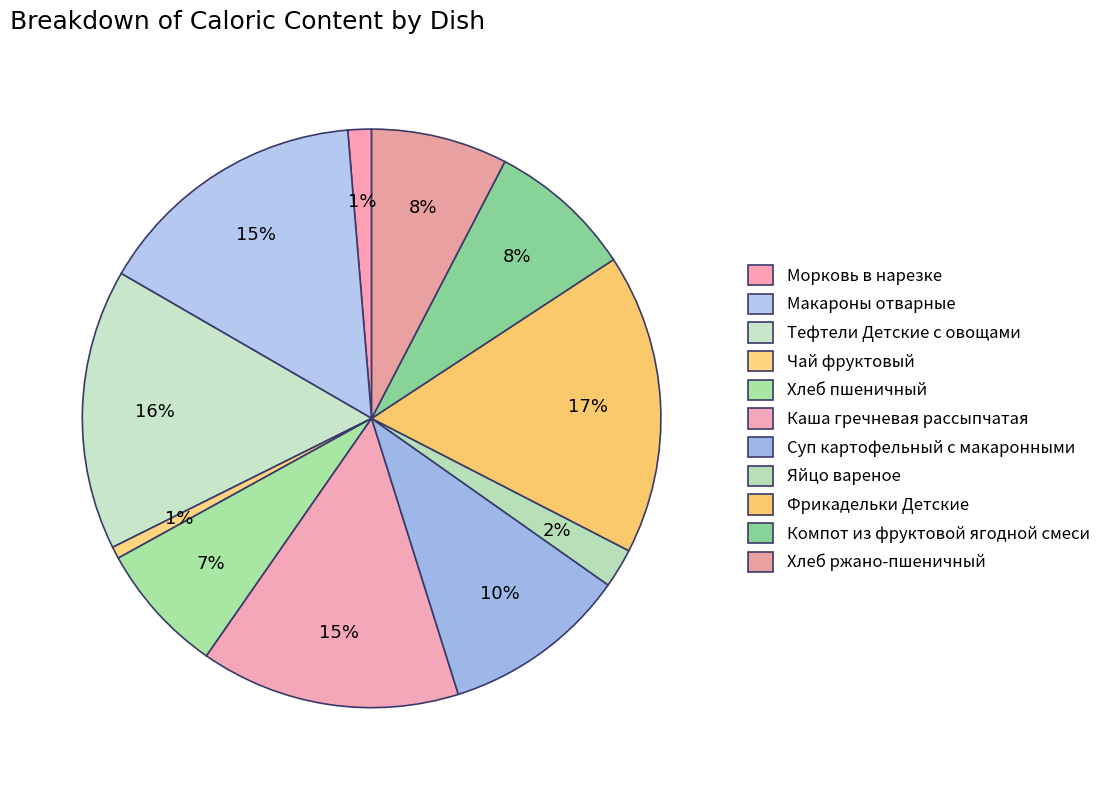

Count the number of slices in the pie.

11